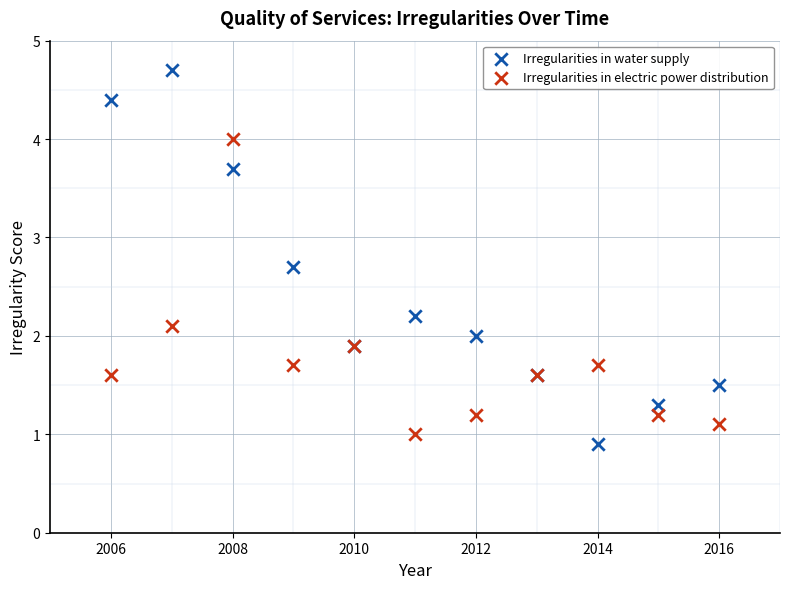

Which series has the widest spread of Y values?

Irregularities in water supply